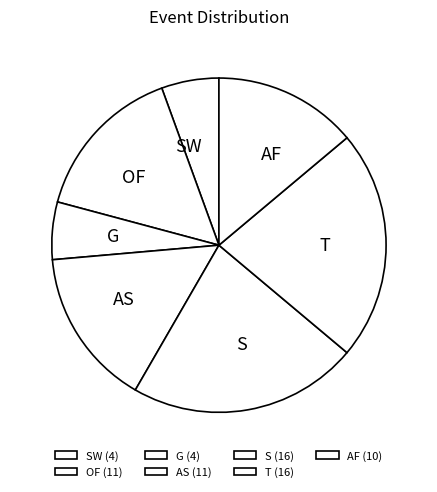

Do SW and T together represent more than half of the pie?

No